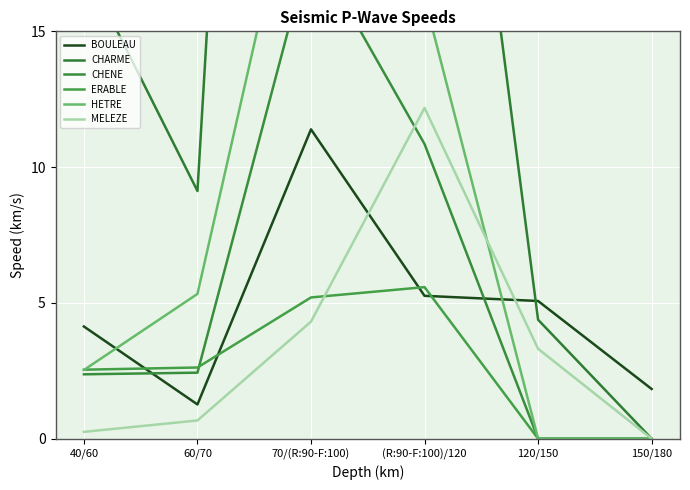

What is the label of the 4th point from the right?

70/(R:90-F:100)